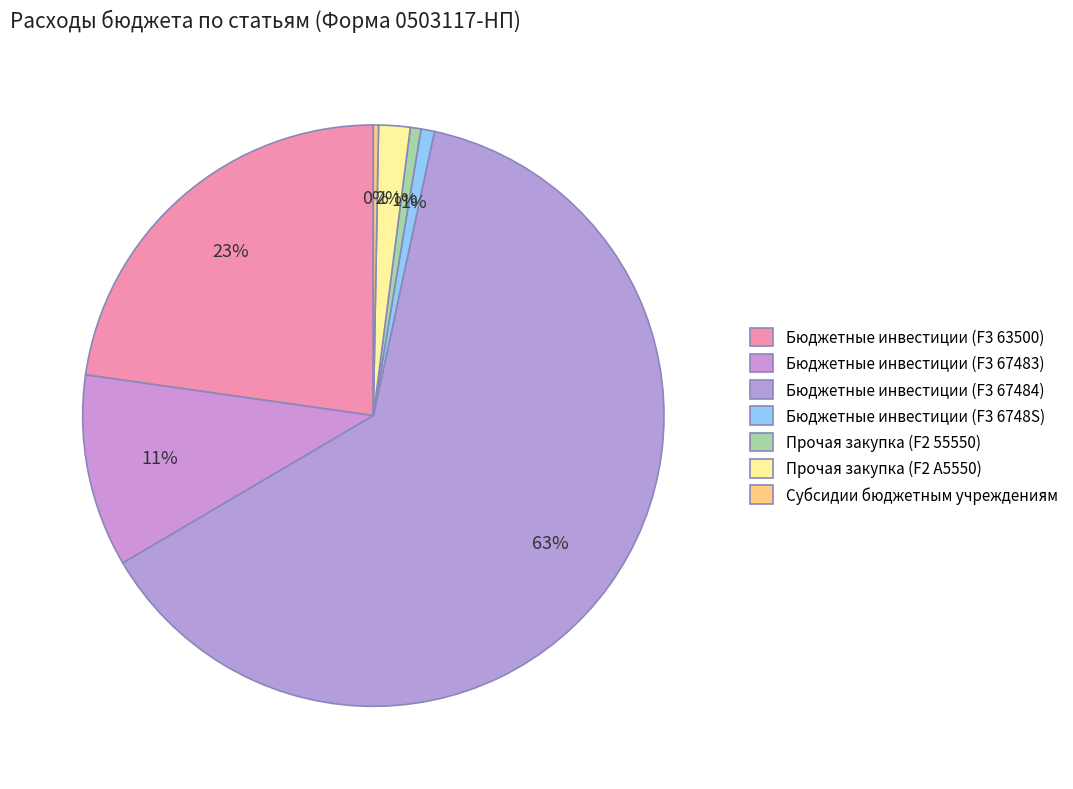

Is the sum of Прочая закупка (F2 55550) and Бюджетные инвестиции (F3 63500) greater than half?

No